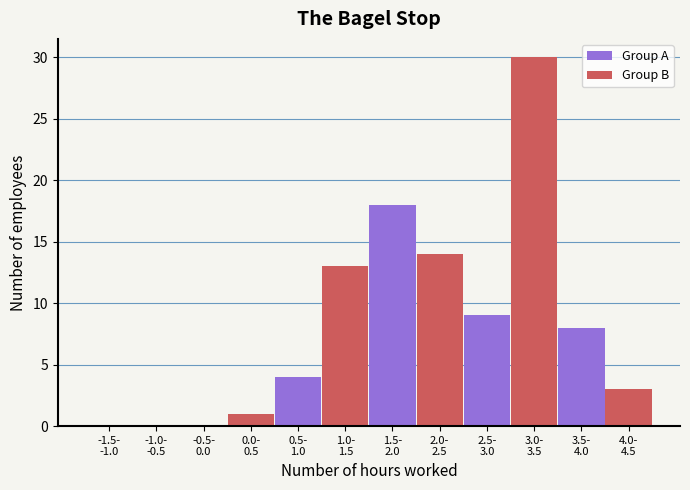

Which series has the largest total across all categories?

Group B